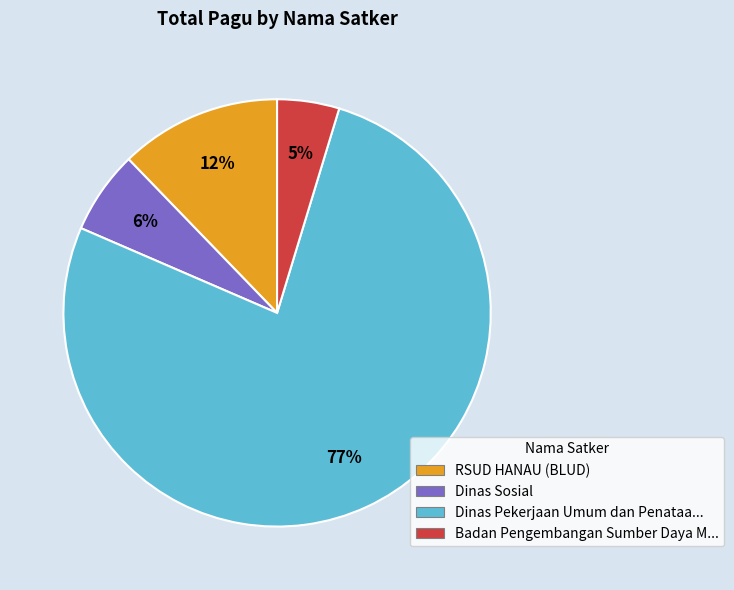

Is there any slice that represents more than half of the pie?

Yes